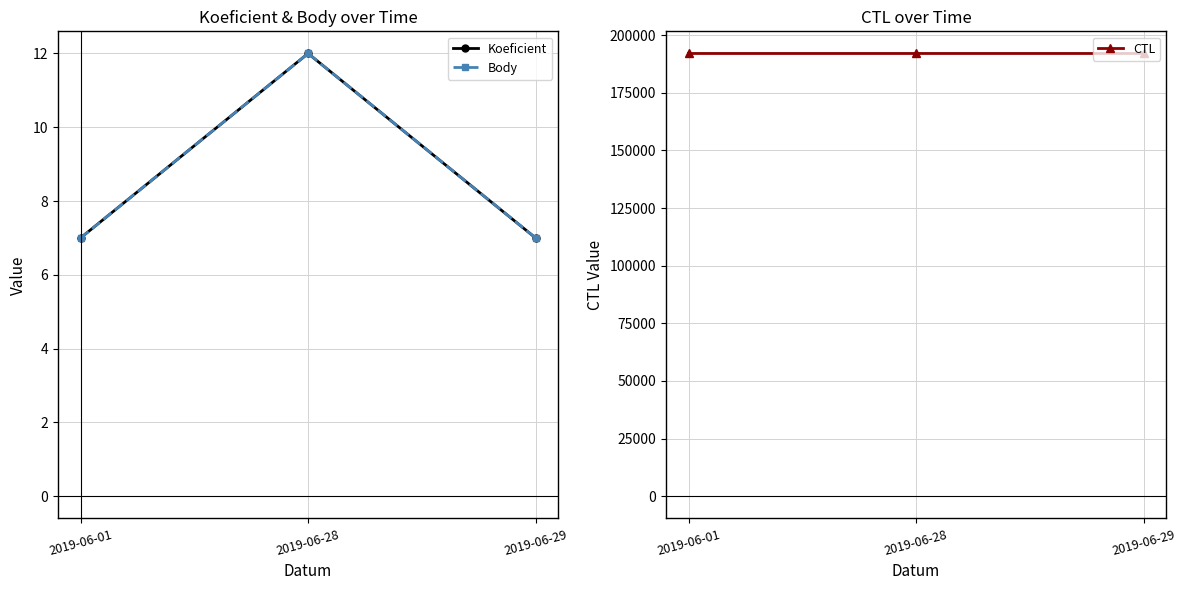

True or false: Koeficient has a value of 3 at 2019-06-28.

False